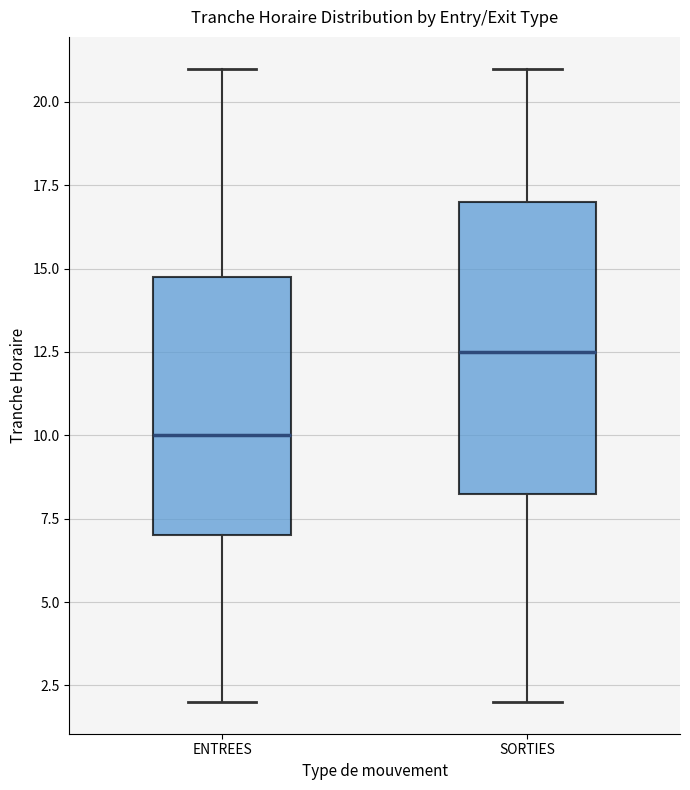

Reading left to right, transcribe this box plot: for each box, give where its median line is, the range the box spans, and where its two whiskers end, as read against the y-axis. The values are not printed on the chart, so give them approximately, as read against the axis.

ENTREES: median 10.0, box 7.0 to 15.0, whiskers 2.0 to 21.0
SORTIES: median 12.5, box 8.5 to 17.0, whiskers 2.0 to 21.0